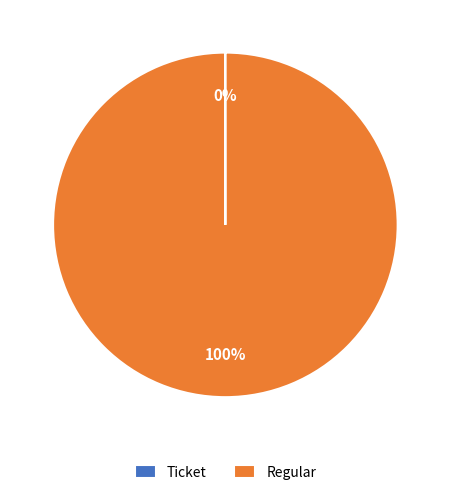

Is there a majority slice in this chart?

Yes